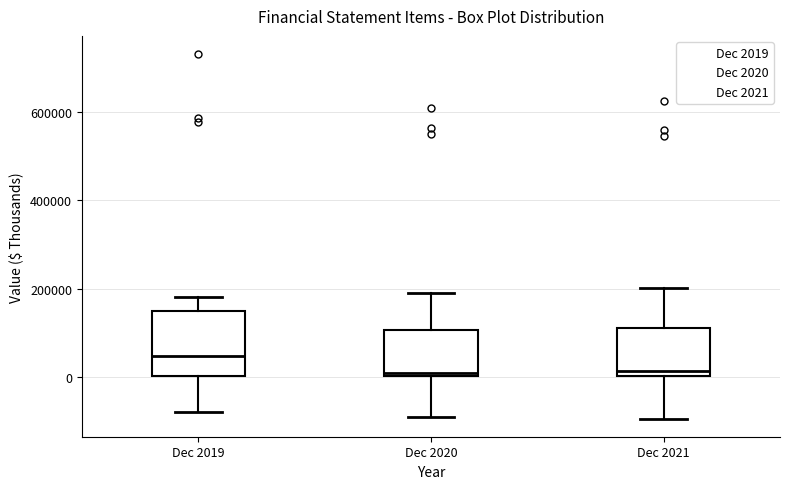

Where does the median line of the box for Dec 2021 sit on the y-axis? The values are not printed on the chart, so give them approximately, as read against the axis.

20000